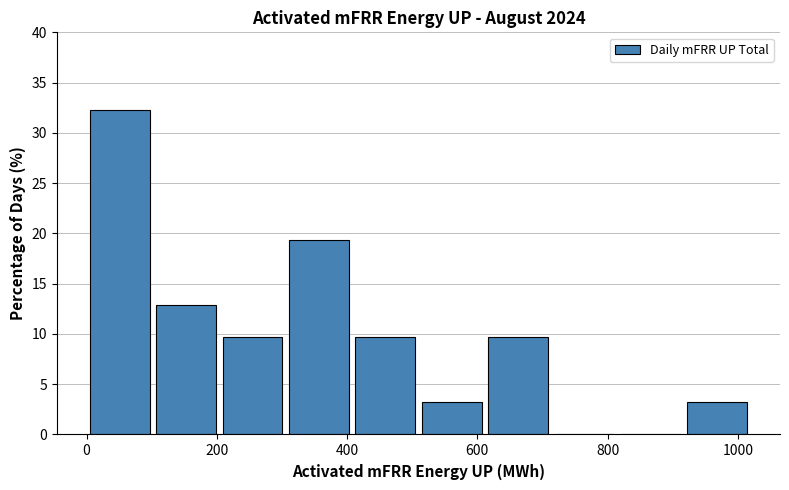

Which range on the x-axis has the tallest bar?

0 to 100